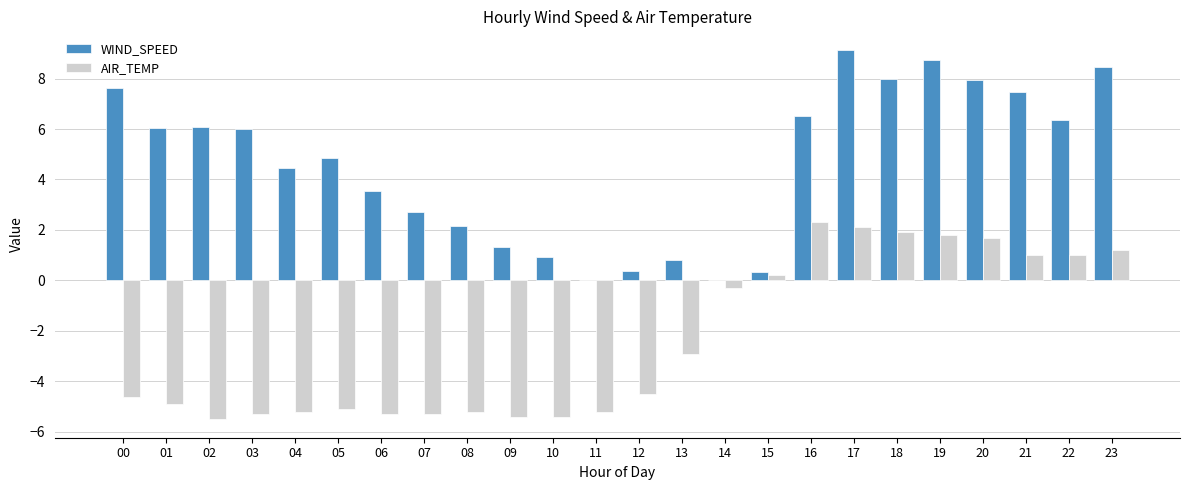

What is the sum of the AIR_TEMP values at 17 and 04?

-3.1